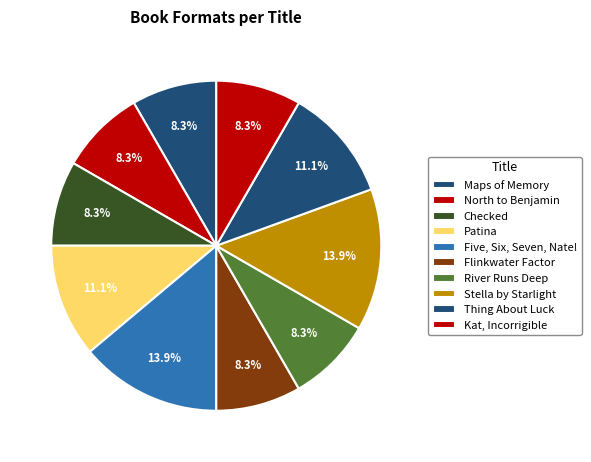

To the nearest percent, what is the combined percentage of Maps of Memory and River Runs Deep?

17%